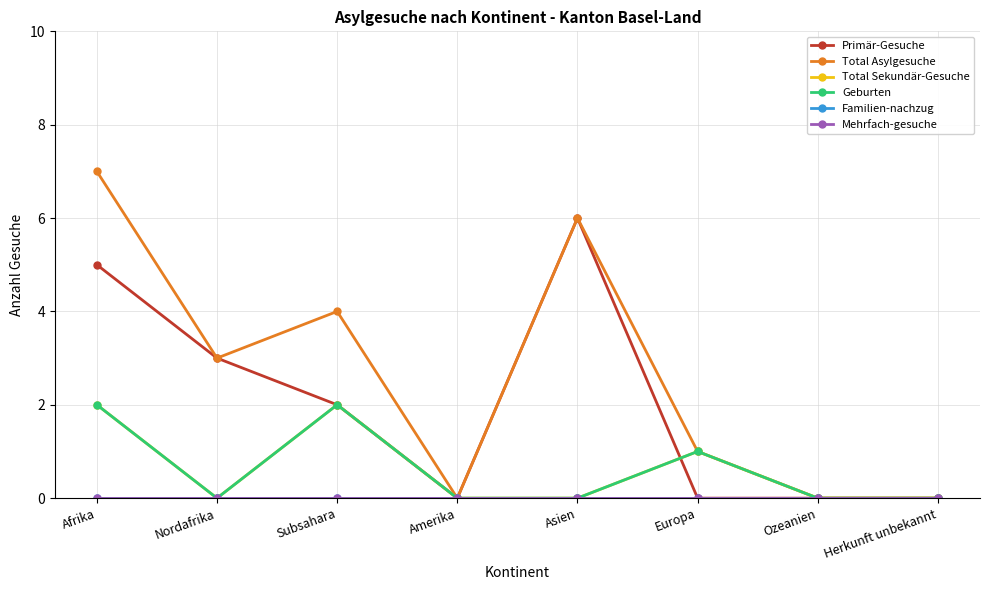

Reading left to right, extract all data points from this chart.

Primär-Gesuche: 5	3	2	0	6	0	0	0
Total Asylgesuche: 7	3	4	0	6	1	0	0
Total Sekundär-Gesuche: 2	0	2	0	0	1	0	0
Geburten: 2	0	2	0	0	1	0	0
Familien-nachzug: 0	0	0	0	0	0	0	0
Mehrfach-gesuche: 0	0	0	0	0	0	0	0